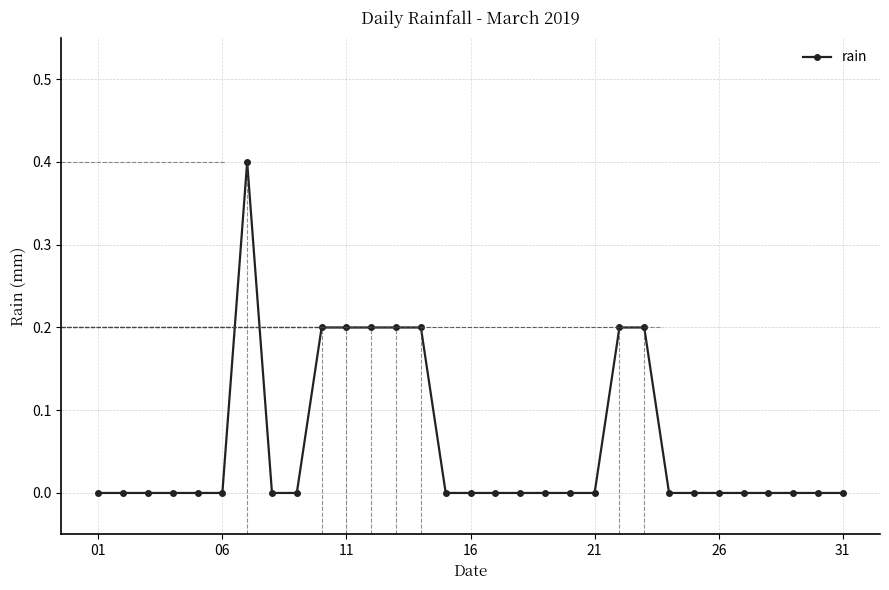

Count the values in the range 0 to 1.

31